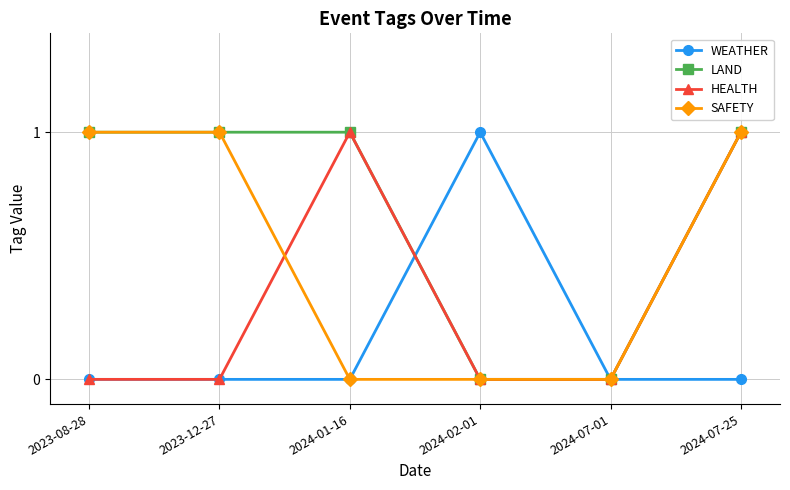

Reading left to right, what are all the values shown in this chart?

WEATHER: 2023-08-28=0	2023-12-27=0	2024-01-16=0	2024-02-01=1	2024-07-01=0	2024-07-25=0
LAND: 2023-08-28=1	2023-12-27=1	2024-01-16=1	2024-02-01=0	2024-07-01=0	2024-07-25=1
HEALTH: 2023-08-28=0	2023-12-27=0	2024-01-16=1	2024-02-01=0	2024-07-01=0	2024-07-25=1
SAFETY: 2023-08-28=1	2023-12-27=1	2024-01-16=0	2024-02-01=0	2024-07-01=0	2024-07-25=1